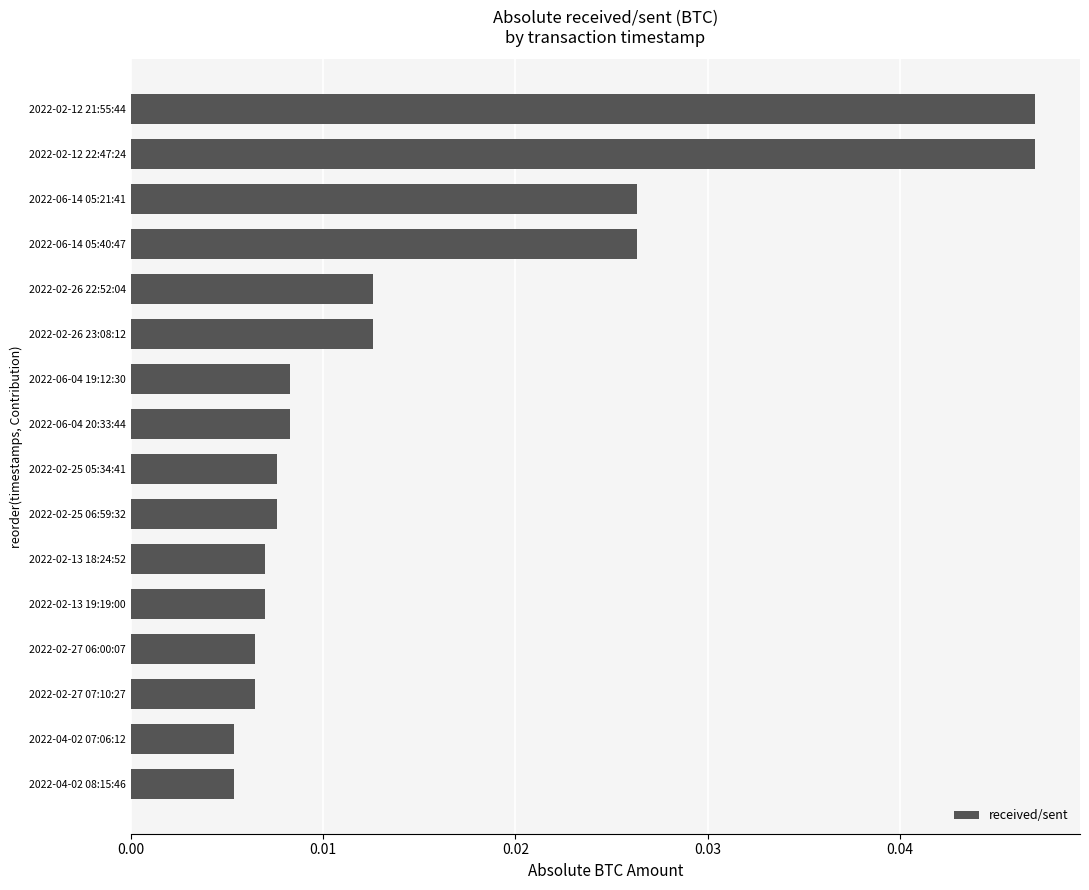

Between 2022-02-26 22:52:04 and 2022-06-14 05:21:41, which is larger?

2022-06-14 05:21:41